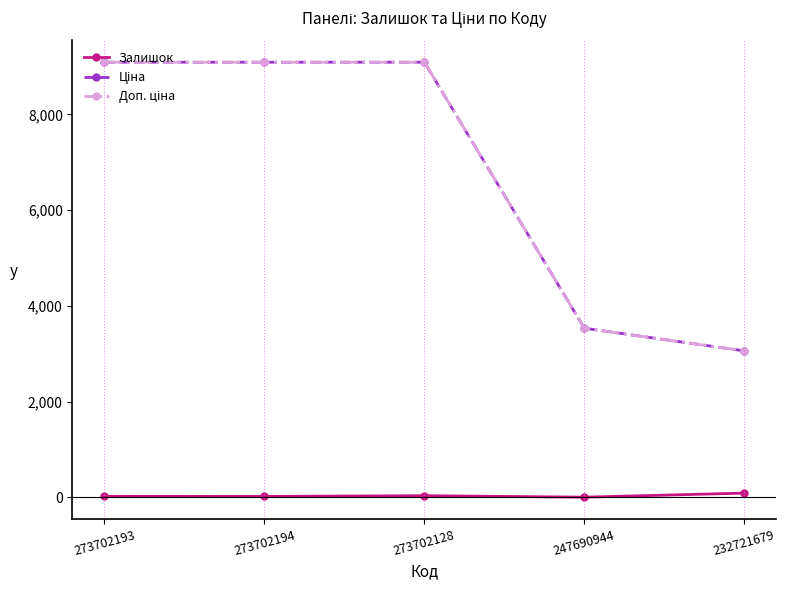

True or false: Залишок has a value of 2.0 at 247690944.

True